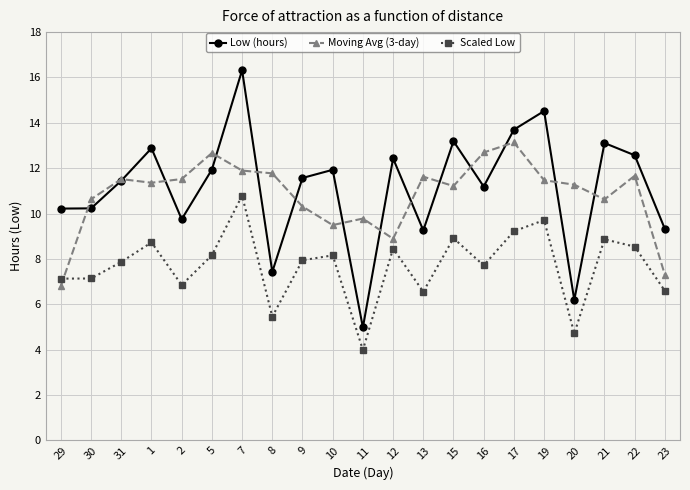

Where do Moving Avg (3-day) and Scaled Low first cross each other?

29 and 30